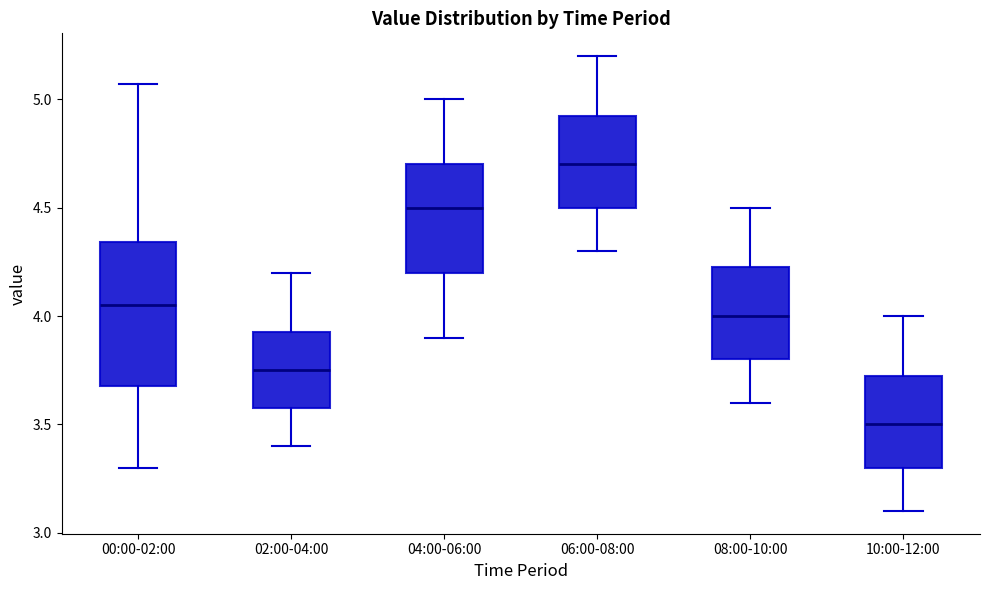

Reading left to right, transcribe this box plot: for each box, give where its median line is, the range the box spans, and where its two whiskers end, as read against the y-axis. The values are not printed on the chart, so give them approximately, as read against the axis.

00:00-02:00: median 4.05, box 3.70 to 4.35, whiskers 3.30 to 5.05
02:00-04:00: median 3.75, box 3.60 to 3.95, whiskers 3.40 to 4.20
04:00-06:00: median 4.50, box 4.20 to 4.70, whiskers 3.90 to 5.00
06:00-08:00: median 4.70, box 4.50 to 4.95, whiskers 4.30 to 5.20
08:00-10:00: median 4.00, box 3.80 to 4.25, whiskers 3.60 to 4.50
10:00-12:00: median 3.50, box 3.30 to 3.75, whiskers 3.10 to 4.00